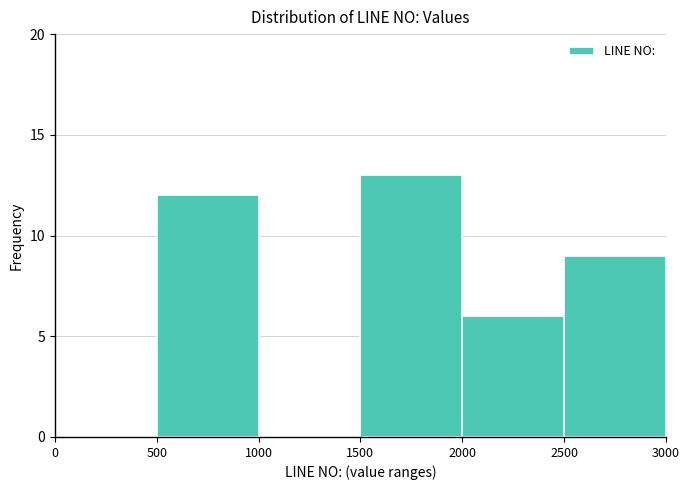

How tall is the bar that spans 1500 to 2000 on the x-axis? The values are not printed on the chart, so give them approximately, as read against the axis.

13